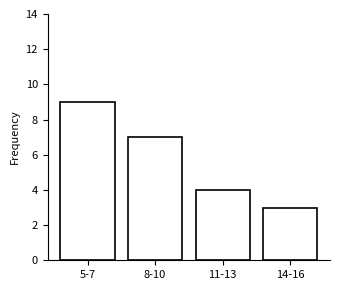

Reading left to right, what are all the values shown in this chart?

5-7=9	8-10=7	11-13=4	14-16=3